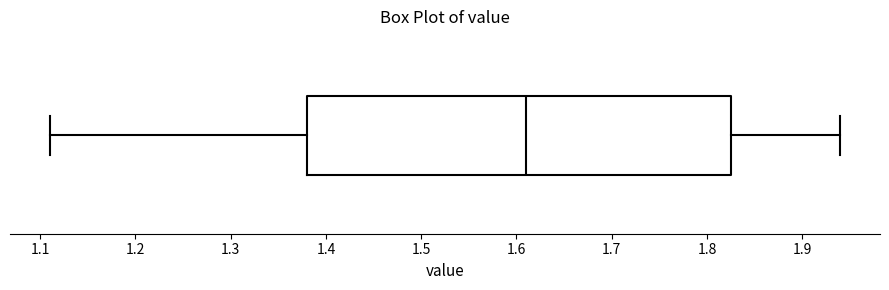

Read this box plot against the x-axis: the position of the median line, the range covered by the box, and the ends of both whiskers. The values are not printed on the chart, so give them approximately, as read against the axis.

median 1.61, box 1.38 to 1.83, whiskers 1.11 to 1.94